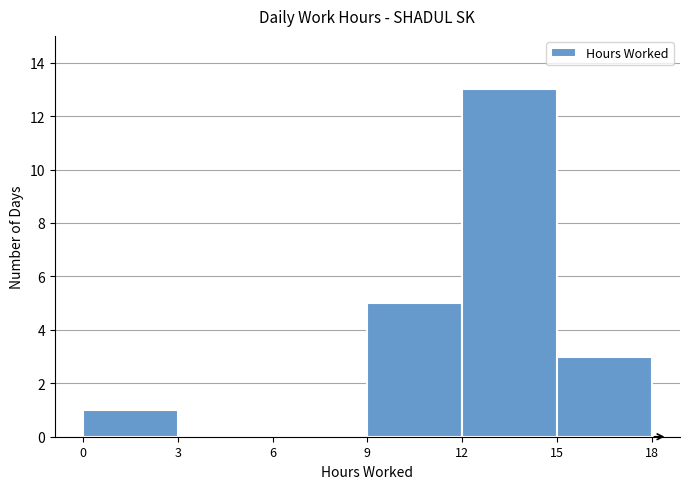

Reading left to right, transcribe this chart: for each bar, give the range it covers on the x-axis and its height. The values are not printed on the chart, so give them approximately, as read against the axis.

0 to 3: 1
3 to 6: 0
6 to 9: 0
9 to 12: 5
12 to 15: 13
15 to 18: 3